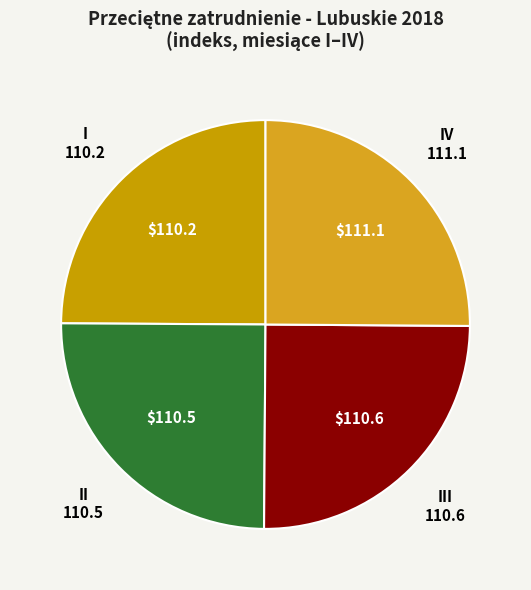

True or false: II accounts for 25% of the total.

True